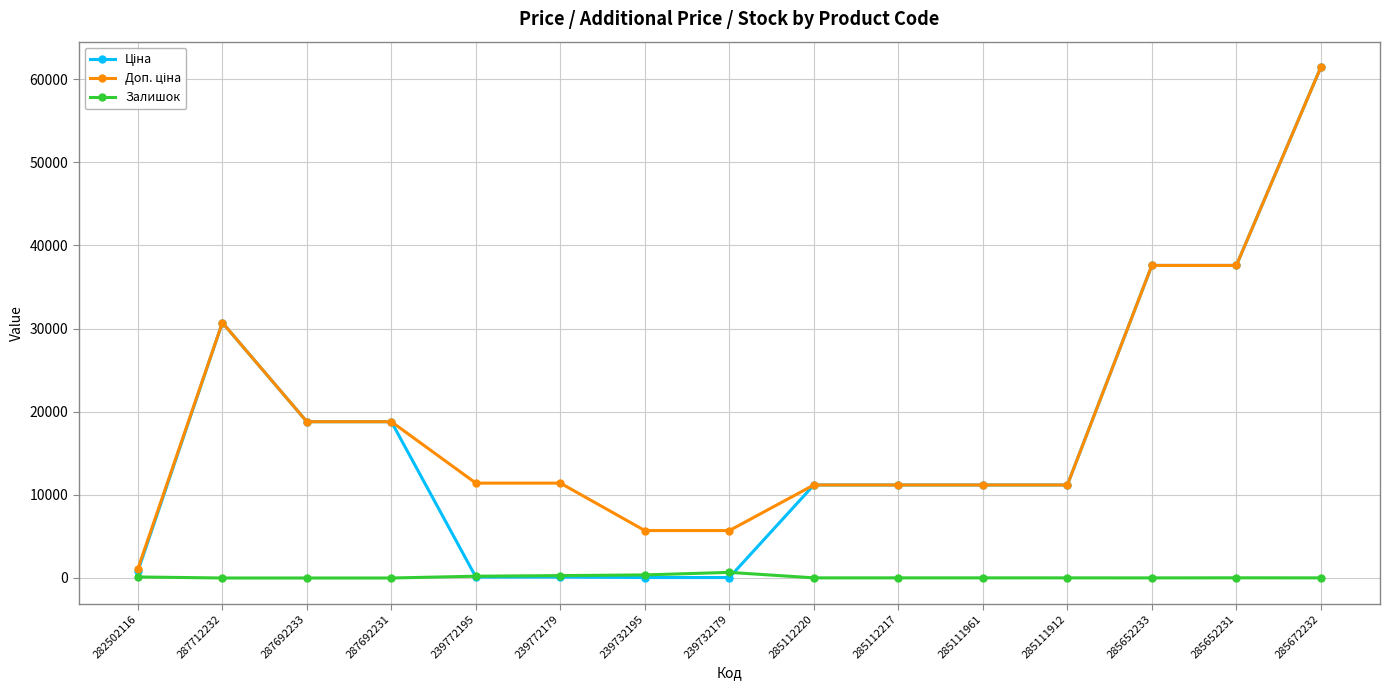

How many series are shown in this chart?

3